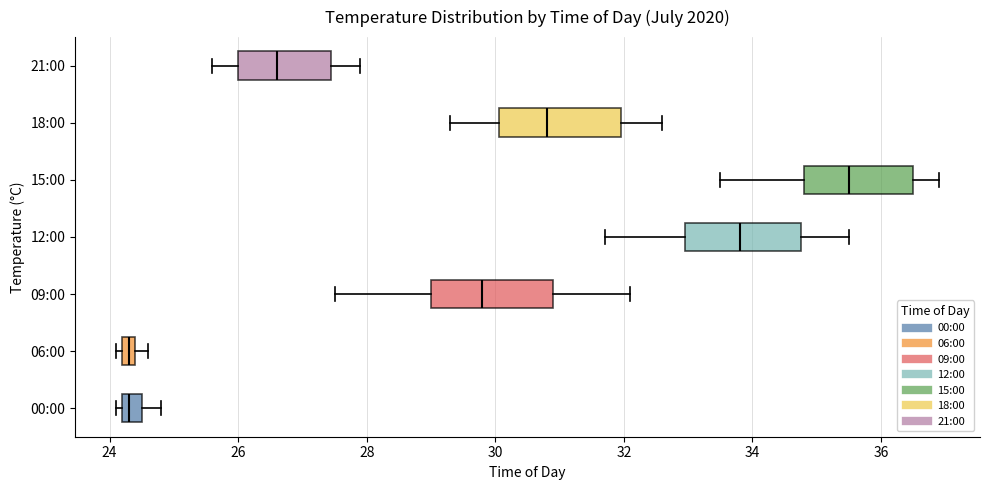

Which box's median line is the furthest to the right?

15:00